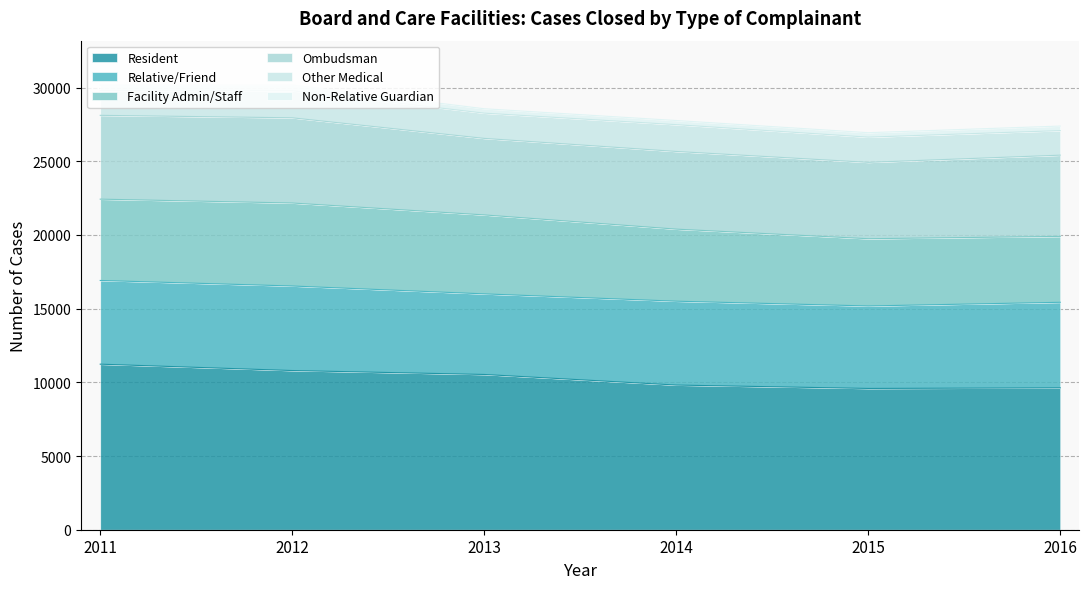

The value of Relative/Friend at 2013 is 9023. True or false?

False